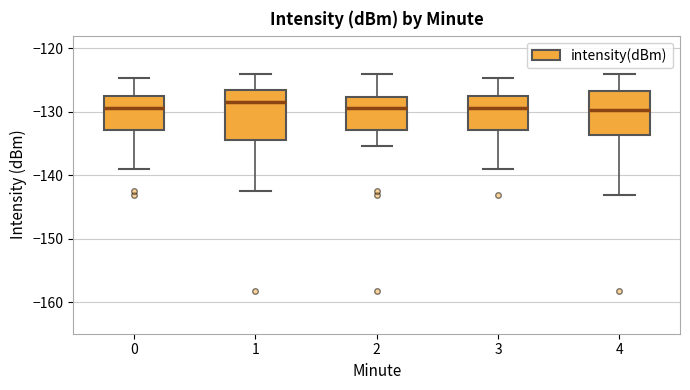

Reading left to right, transcribe this box plot: for each box, give where its median line is, the range the box spans, and where its two whiskers end, as read against the y-axis. The values are not printed on the chart, so give them approximately, as read against the axis.

0: median -129, box -133 to -128, whiskers -139 to -125
1: median -128, box -134 to -127, whiskers -143 to -124
2: median -129, box -133 to -128, whiskers -135 to -124
3: median -129, box -133 to -128, whiskers -139 to -125
4: median -130, box -134 to -127, whiskers -143 to -124